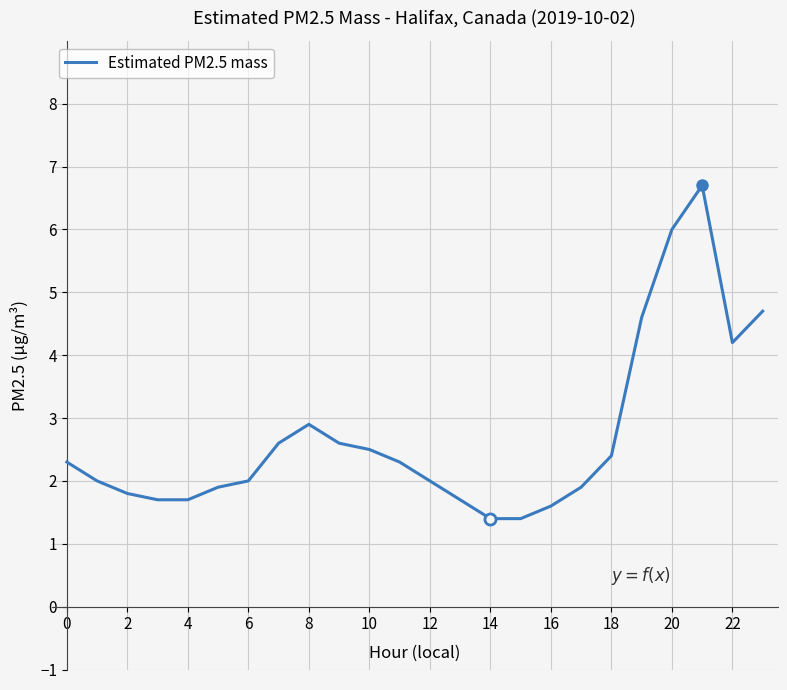

What is the minimum value shown in the chart?

1.4